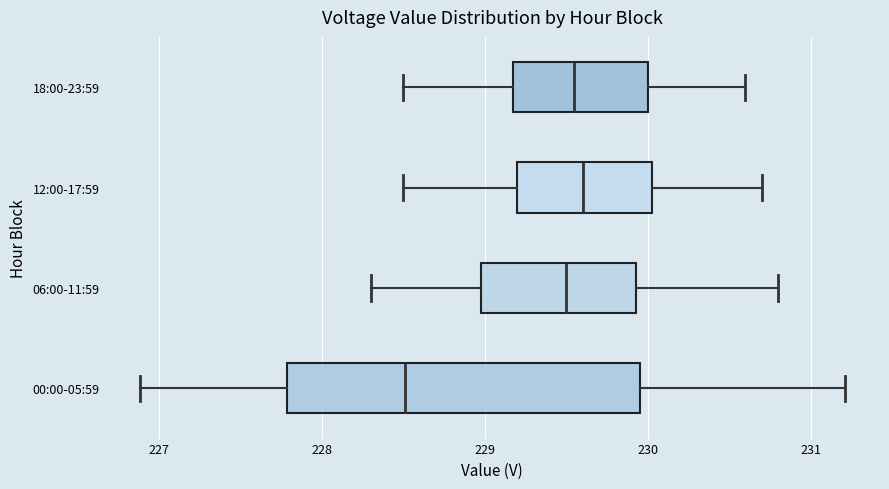

Reading bottom to top, read every box against the x-axis: the position of its median line, the range the box covers, and the ends of its whiskers. The values are not printed on the chart, so give them approximately, as read against the axis.

00:00-05:59: median 228.5, box 227.8 to 230.0, whiskers 226.9 to 231.2
06:00-11:59: median 229.5, box 229.0 to 229.9, whiskers 228.3 to 230.8
12:00-17:59: median 229.6, box 229.2 to 230.0, whiskers 228.5 to 230.7
18:00-23:59: median 229.6, box 229.2 to 230.0, whiskers 228.5 to 230.6